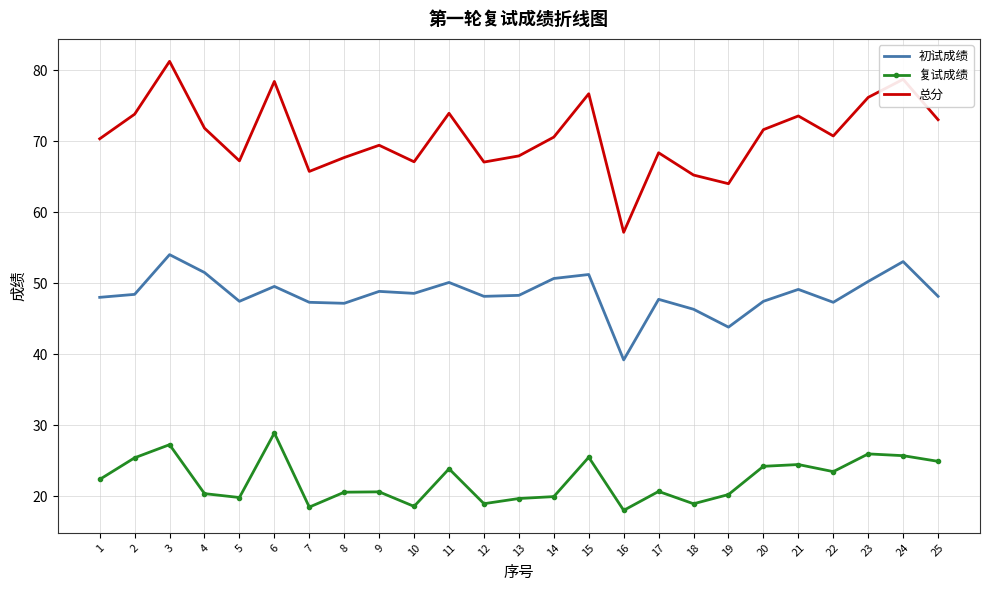

Is the value of 总分 at 24 greater than the value of 初试成绩 at 20?

Yes